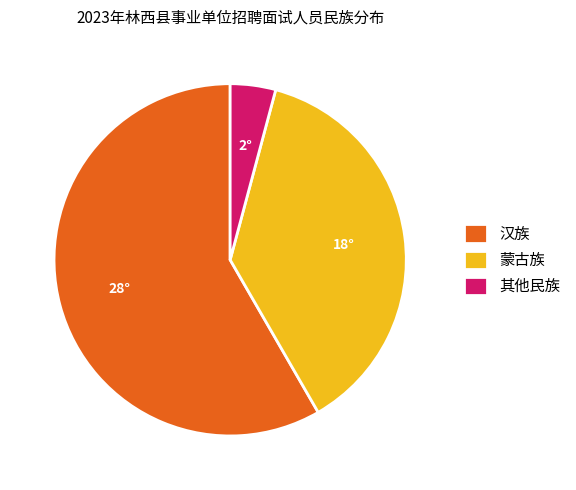

Rank the categories by value from highest to lowest.

汉族, 蒙古族, 其他民族